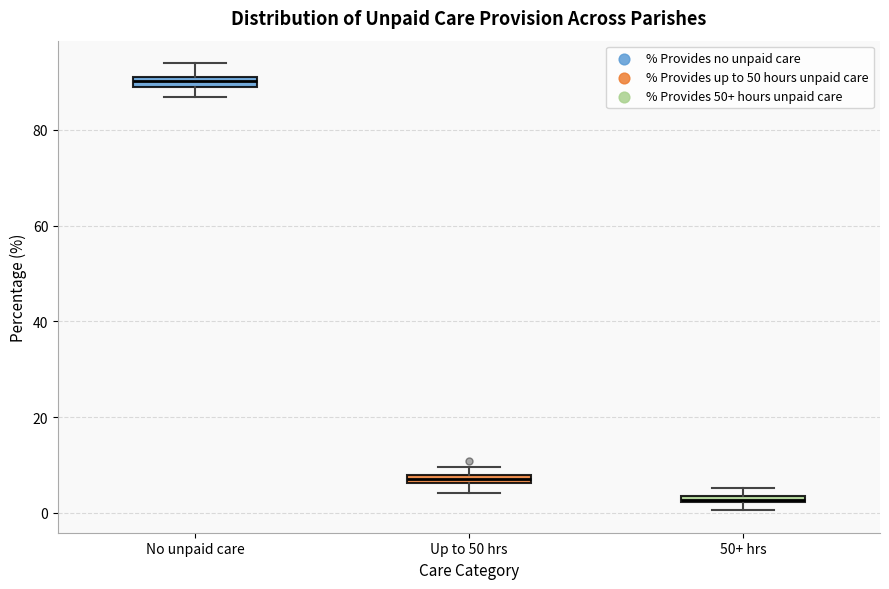

Where is the lower edge of the box for 50+ hrs on the y-axis? The values are not printed on the chart, so give them approximately, as read against the axis.

2